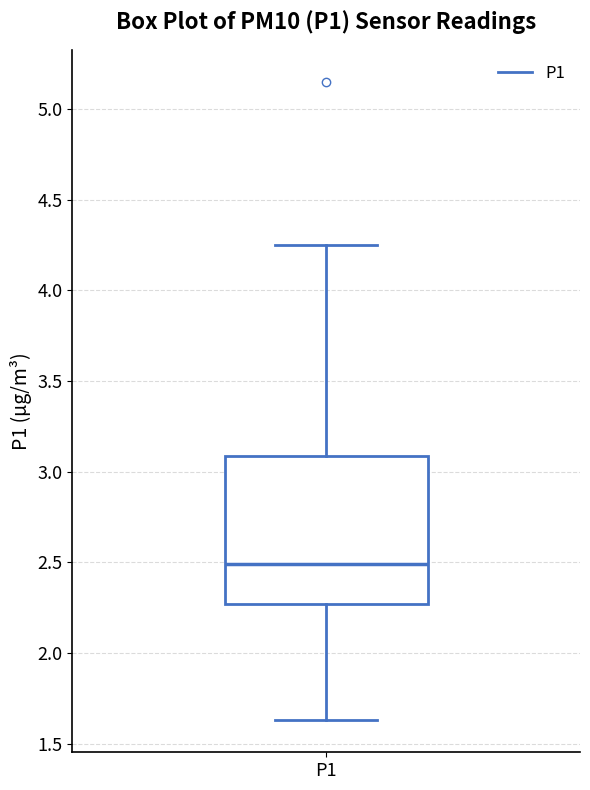

Where does the lower whisker of the box for P1 end on the y-axis? The values are not printed on the chart, so give them approximately, as read against the axis.

1.65